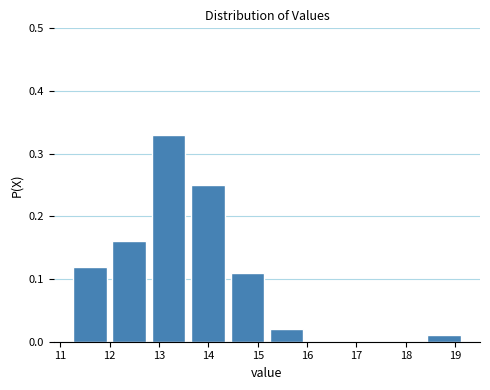

Reading left to right, transcribe this chart: for each bar, give the range it covers on the x-axis and its height. Neither the bar edges nor the heights are printed on the chart, so give them approximately, as read against the axes.

11.2 to 12.0: 0.12
12.0 to 12.8: 0.16
12.8 to 13.6: 0.33
13.6 to 14.4: 0.25
14.4 to 15.2: 0.11
15.2 to 16.0: 0.02
16.0 to 16.8: 0
16.8 to 17.6: 0
17.6 to 18.4: 0
18.4 to 19.2: 0.01